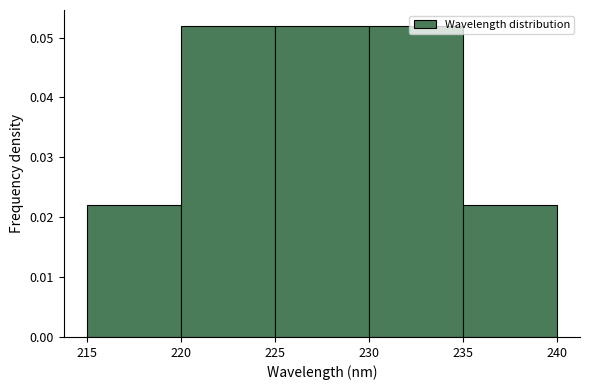

Reading left to right, transcribe this chart: for each bar, give the range it covers on the x-axis and its height. The values are not printed on the chart, so give them approximately, as read against the axis.

215 to 220: 0.022
220 to 225: 0.052
225 to 230: 0.052
230 to 235: 0.052
235 to 240: 0.022